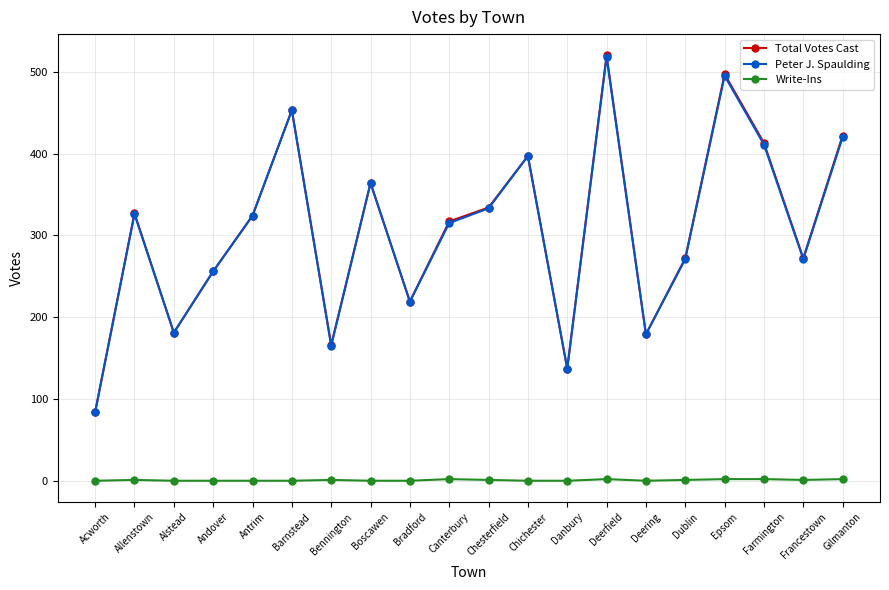

What is the greatest value displayed?

520